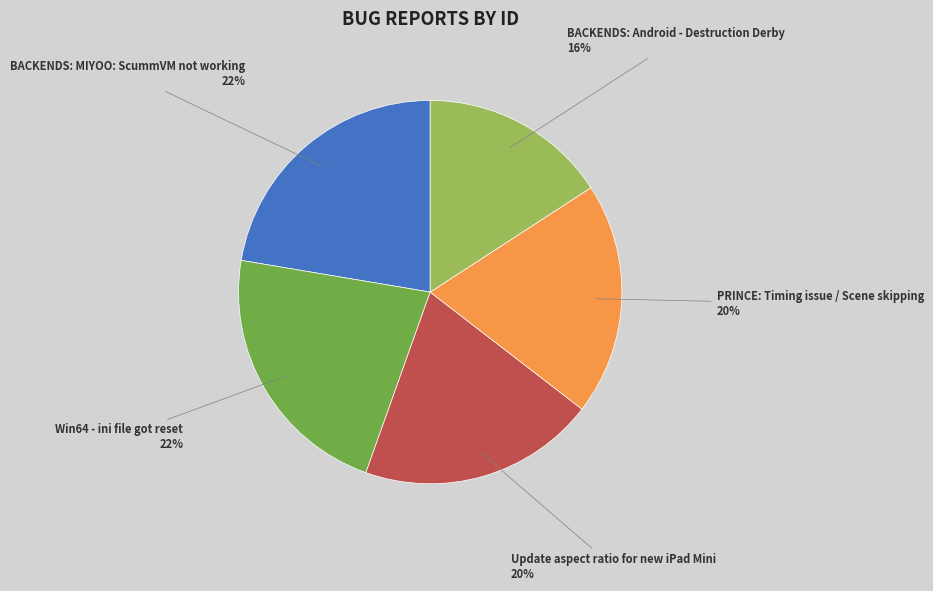

Which category has the smallest portion of the pie?

BACKENDS: Android - Destruction Derby